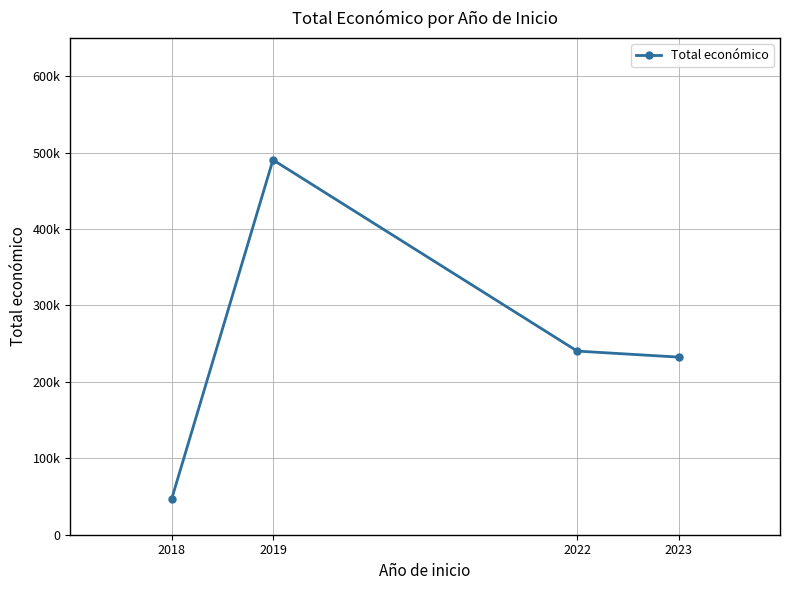

What is the ratio of the value at 2023 to the value at 2019?

0.5